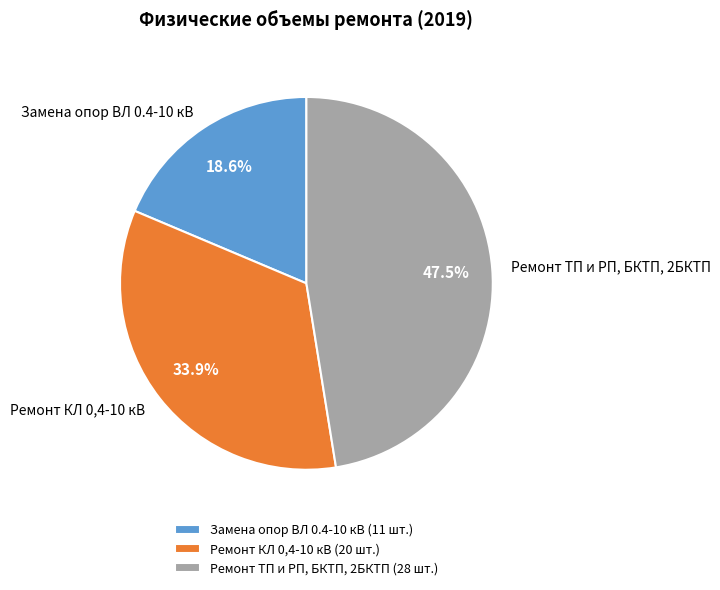

Count the number of slices in the pie.

3